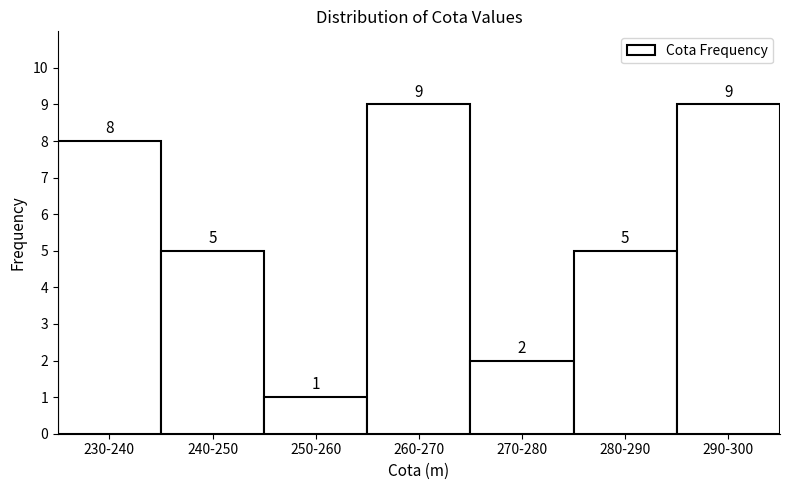

Reading left to right, what are all the values shown in this chart?

230-240=8	240-250=5	250-260=1	260-270=9	270-280=2	280-290=5	290-300=9